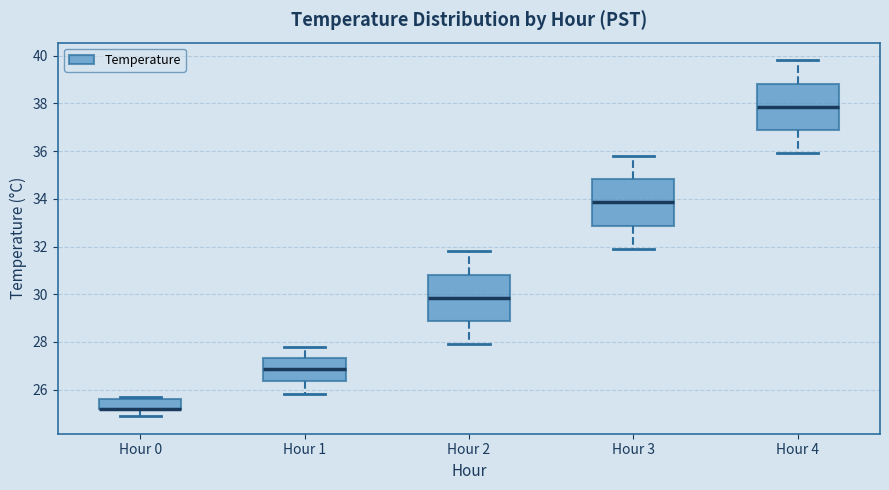

Reading left to right, transcribe this box plot: for each box, give where its median line is, the range the box spans, and where its two whiskers end, as read against the y-axis. The values are not printed on the chart, so give them approximately, as read against the axis.

Hour 0: median 25.2 (drawn on the box's lower edge), box 25.2 to 25.6, whiskers 25.0 to 25.8
Hour 1: median 26.8, box 26.4 to 27.4, whiskers 25.8 to 27.8
Hour 2: median 29.8, box 28.8 to 30.8, whiskers 28.0 to 31.8
Hour 3: median 33.8, box 32.8 to 34.8, whiskers 32.0 to 35.8
Hour 4: median 37.8, box 36.8 to 38.8, whiskers 36.0 to 39.8